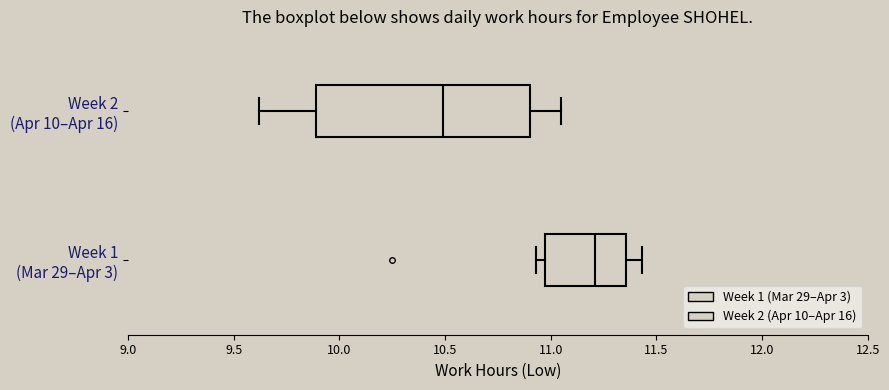

Which box's median line is the furthest to the left?

Week 2 (Apr 10–Apr 16)